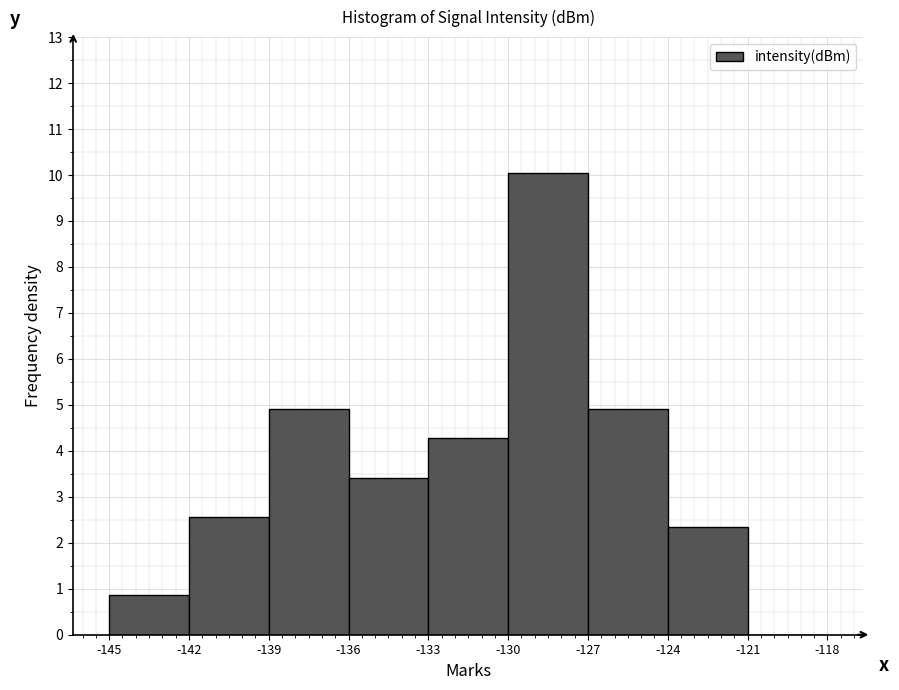

Reading left to right, transcribe this chart: for each bar, give the range it covers on the x-axis and its height. The values are not printed on the chart, so give them approximately, as read against the axis.

-145 to -142: 0.9
-142 to -139: 2.6
-139 to -136: 4.9
-136 to -133: 3.4
-133 to -130: 4.3
-130 to -127: 10.0
-127 to -124: 4.9
-124 to -121: 2.4
-121 to -118: 0